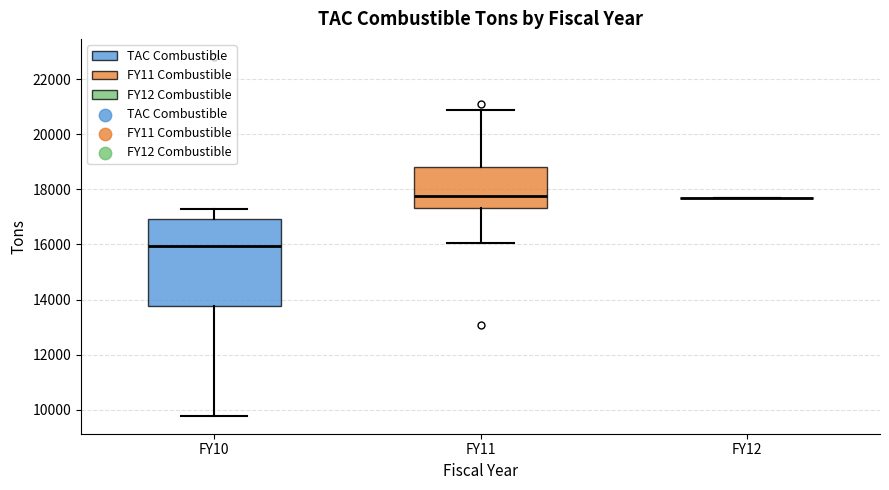

Which box is the tallest, from its lower edge to its upper edge?

FY10